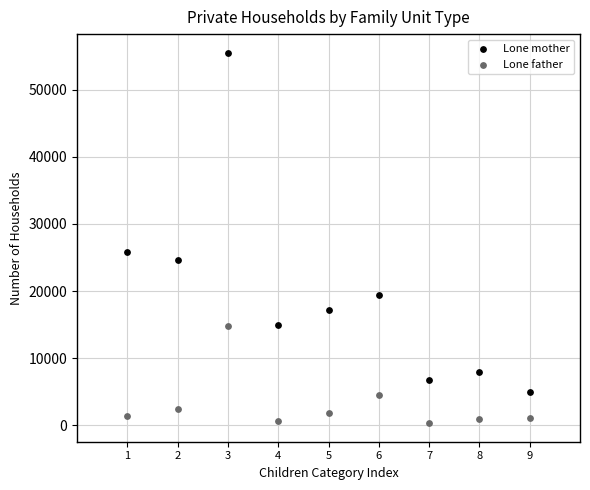

What are all the series names shown in the legend?

Lone mother, Lone father